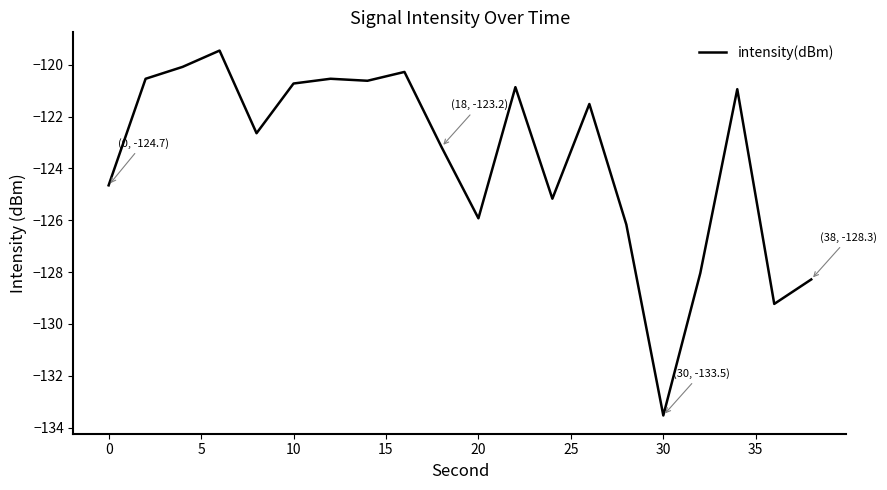

What is the difference between the maximum and minimum values?

14.1